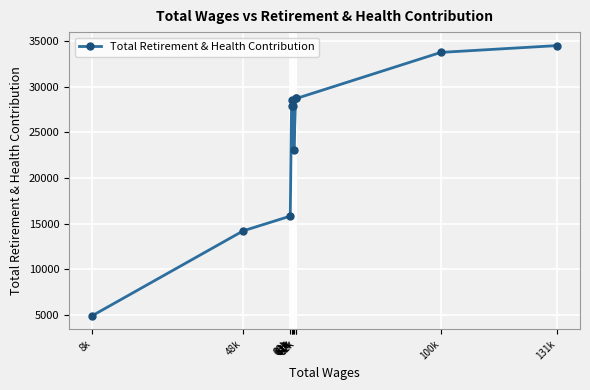

Which has a higher value, 62k or 8k?

62k